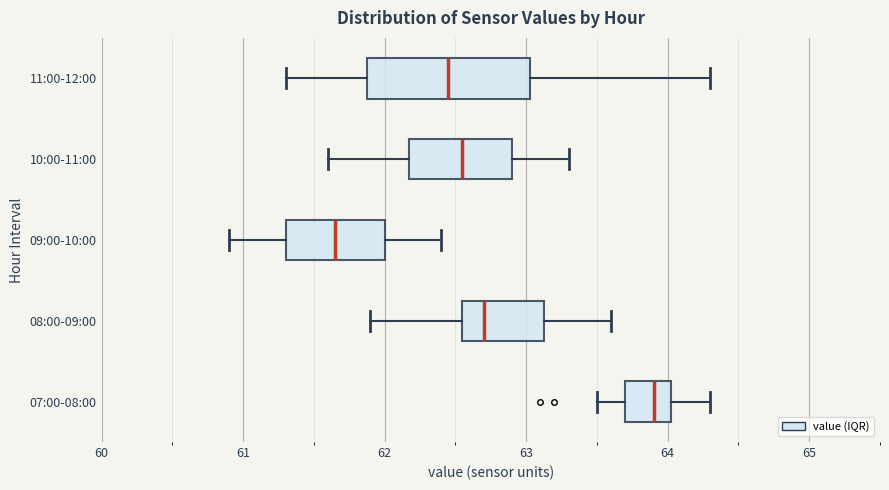

Where does the median line of the box for 11:00-12:00 sit on the x-axis? The values are not printed on the chart, so give them approximately, as read against the axis.

62.5